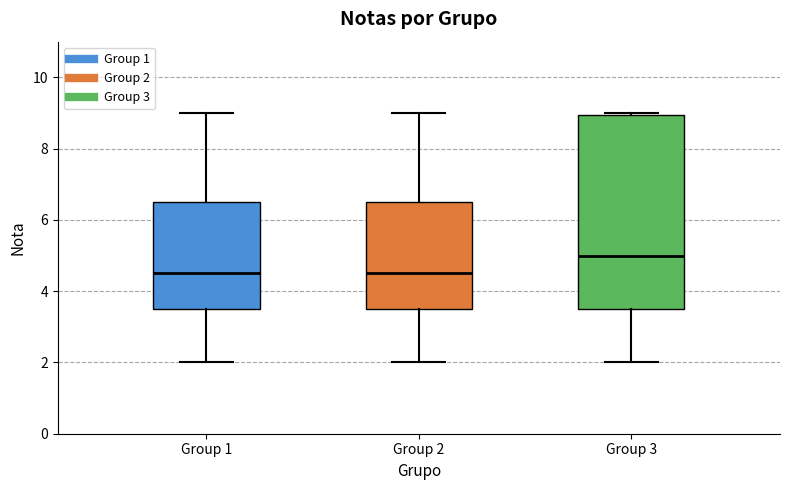

Reading left to right, transcribe this box plot: for each box, give where its median line is, the range the box spans, and where its two whiskers end, as read against the y-axis. The values are not printed on the chart, so give them approximately, as read against the axis.

Group 1: median 4.6, box 3.6 to 6.6, whiskers 2.0 to 9.0
Group 2: median 4.6, box 3.6 to 6.6, whiskers 2.0 to 9.0
Group 3: median 5.0, box 3.6 to 9.0, whiskers 2.0 to 9.0